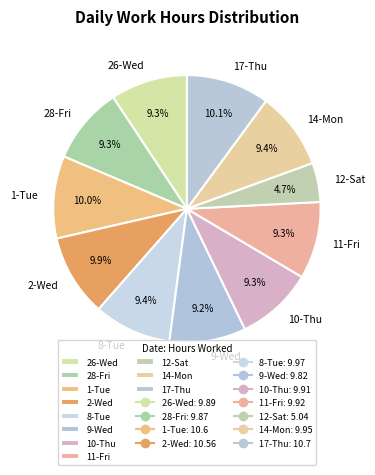

Do 1-Tue and 12-Sat together represent more than half of the pie?

No